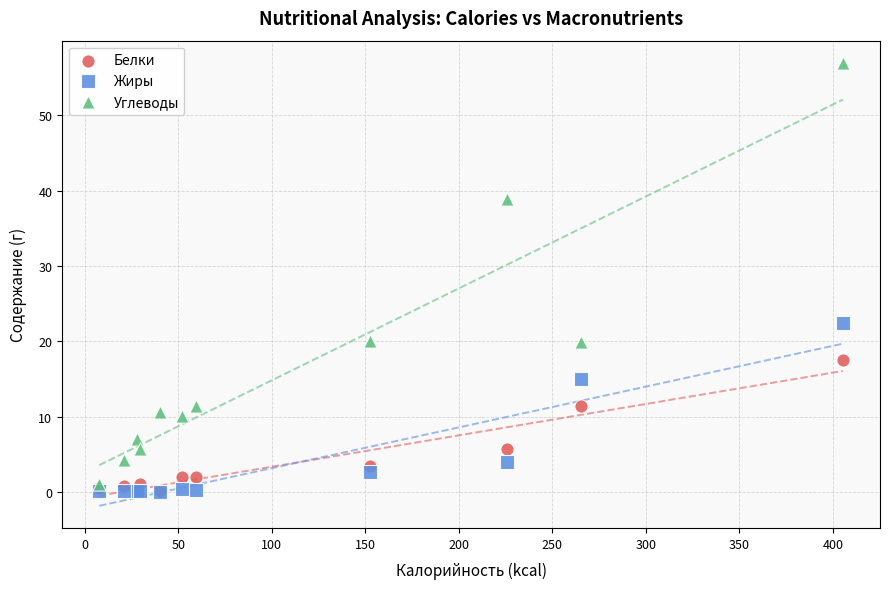

Across all series, what Y value is closest to 28?

22.4